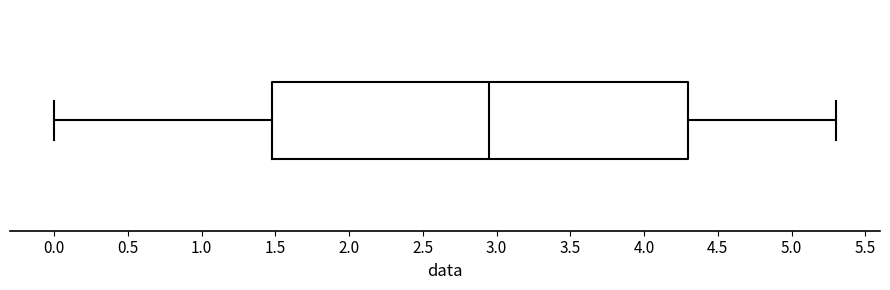

Where is the right edge of the box on the x-axis? The values are not printed on the chart, so give them approximately, as read against the axis.

4.30